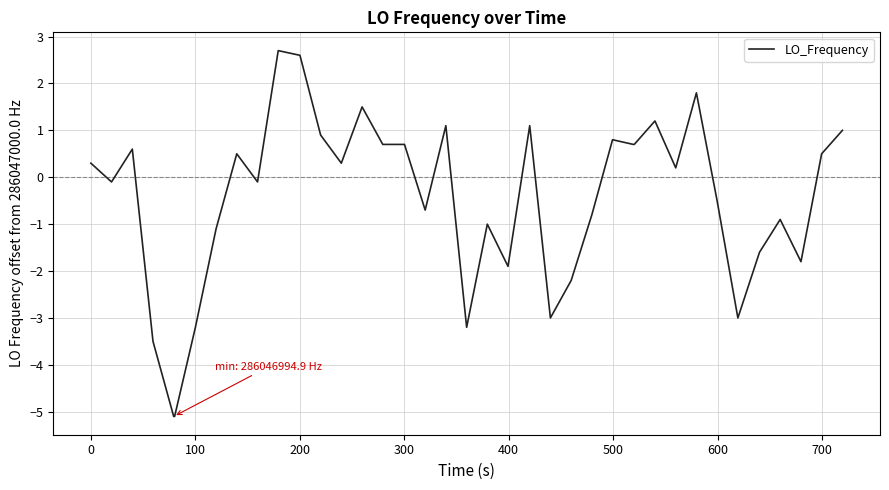

What is the difference between the maximum and minimum values?

7.8